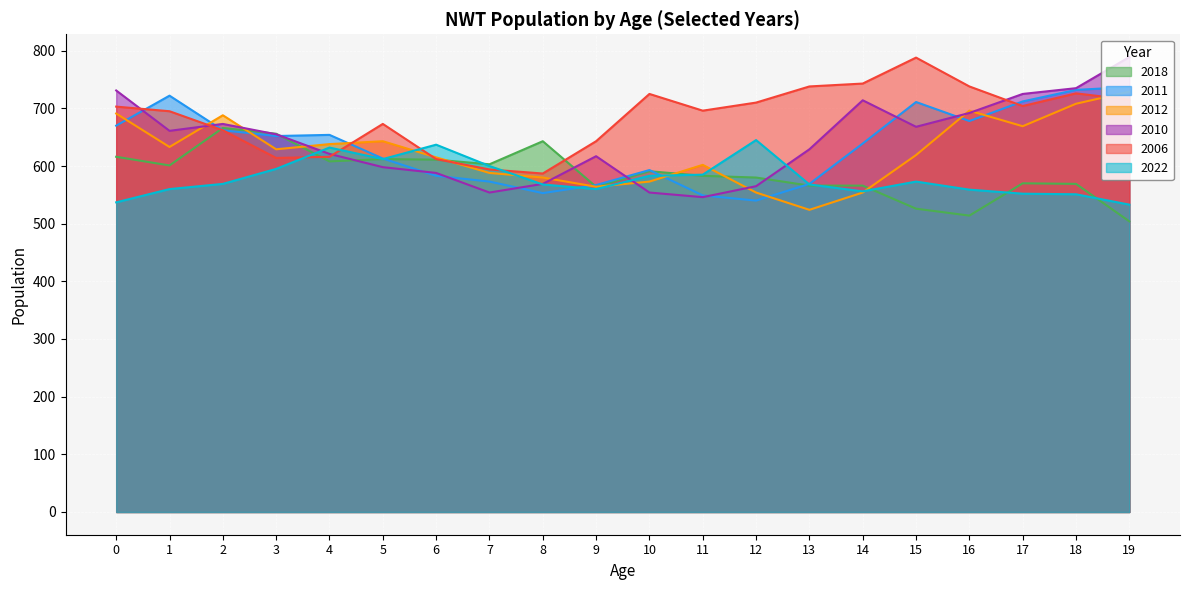

Is the value of 2012 at 1 greater than the value of 2018 at 16?

Yes